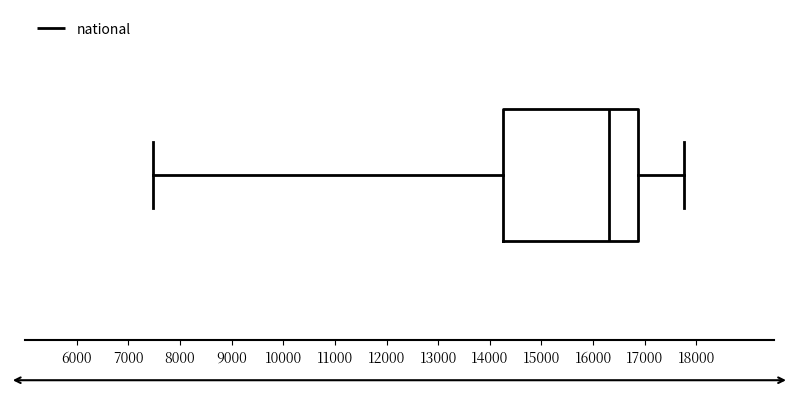

Read this box plot against the x-axis: the position of the median line, the range covered by the box, and the ends of both whiskers. The values are not printed on the chart, so give them approximately, as read against the axis.

median 16300, box 14300 to 16900, whiskers 7500 to 17800